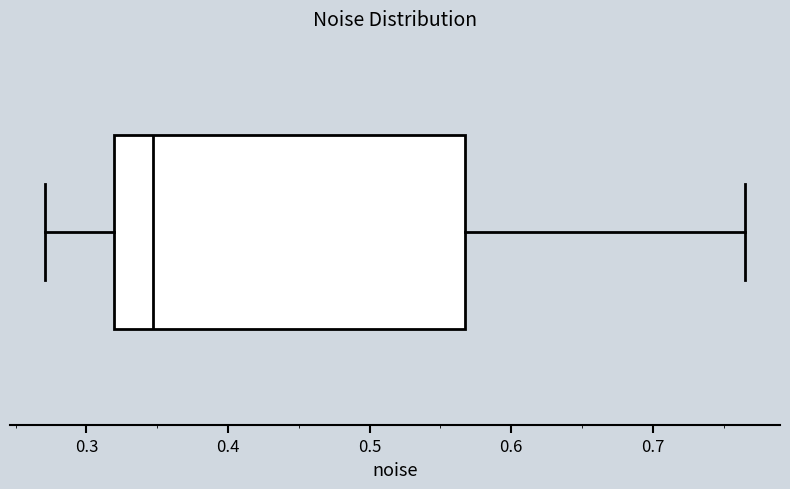

Where does the right whisker of the box end on the x-axis? The values are not printed on the chart, so give them approximately, as read against the axis.

0.77